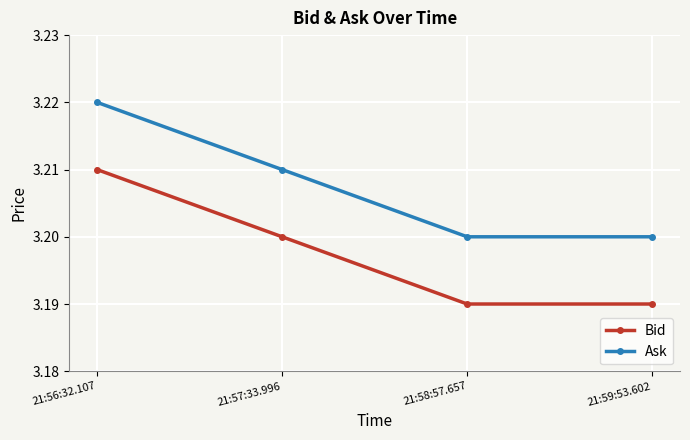

How many data points does each series have?

4